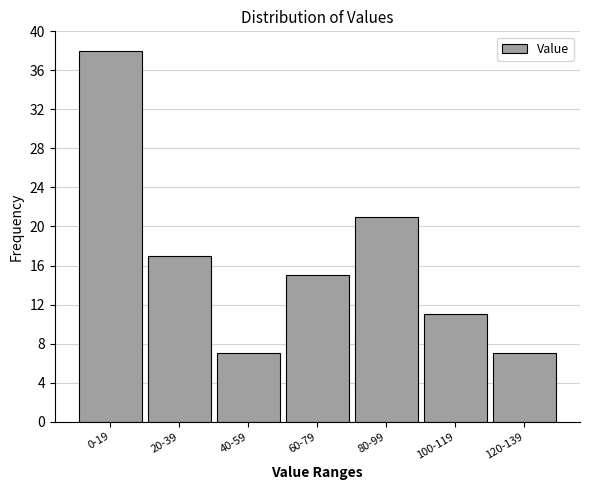

Reading left to right, transcribe all the data shown in this chart.

38	17	7	15	21	11	7